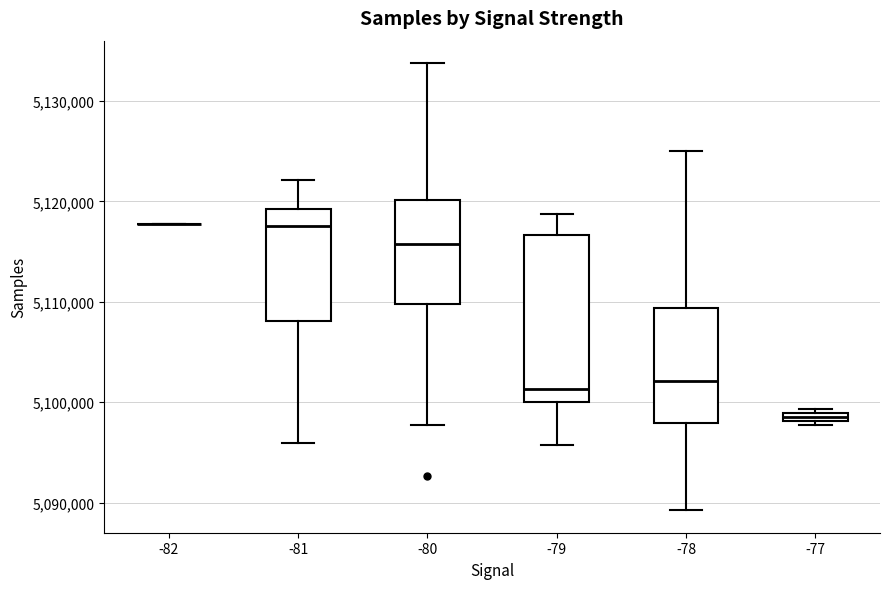

Comparing the boxes themselves (not the whiskers), which one is the tallest?

-79